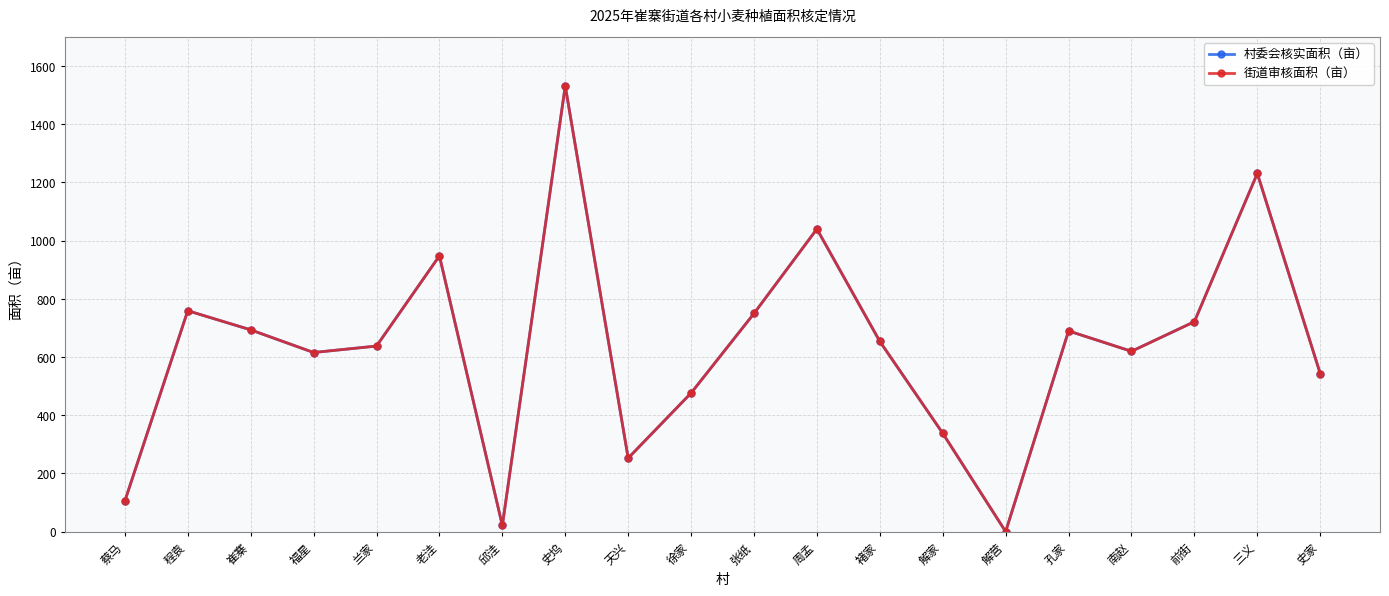

How many lines are shown in the chart?

2